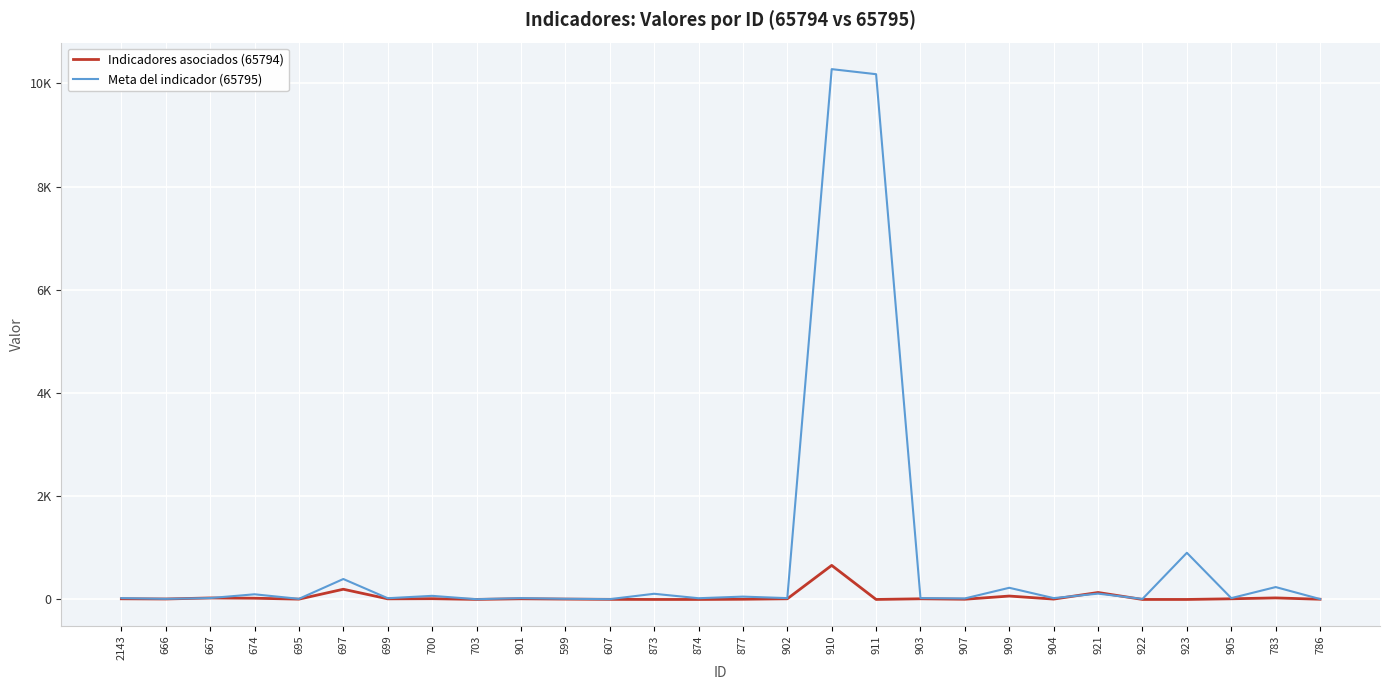

Between 909 and 922, which is larger?

909